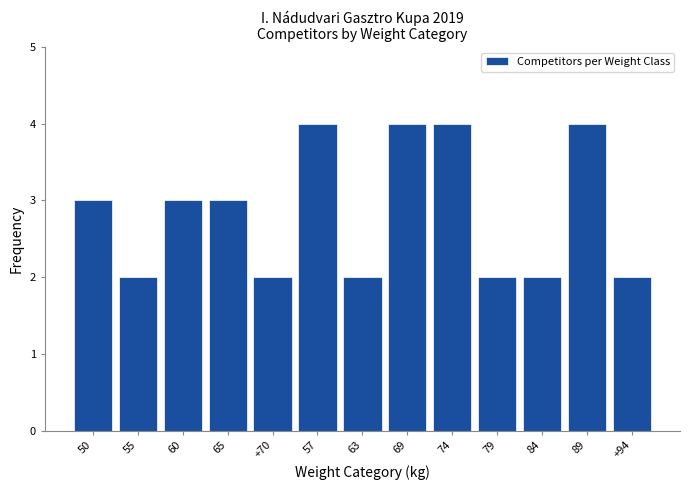

Reading left to right, what are all the values shown in this chart?

50=3	55=2	60=3	65=3	+70=2	57=4	63=2	69=4	74=4	79=2	84=2	89=4	+94=2